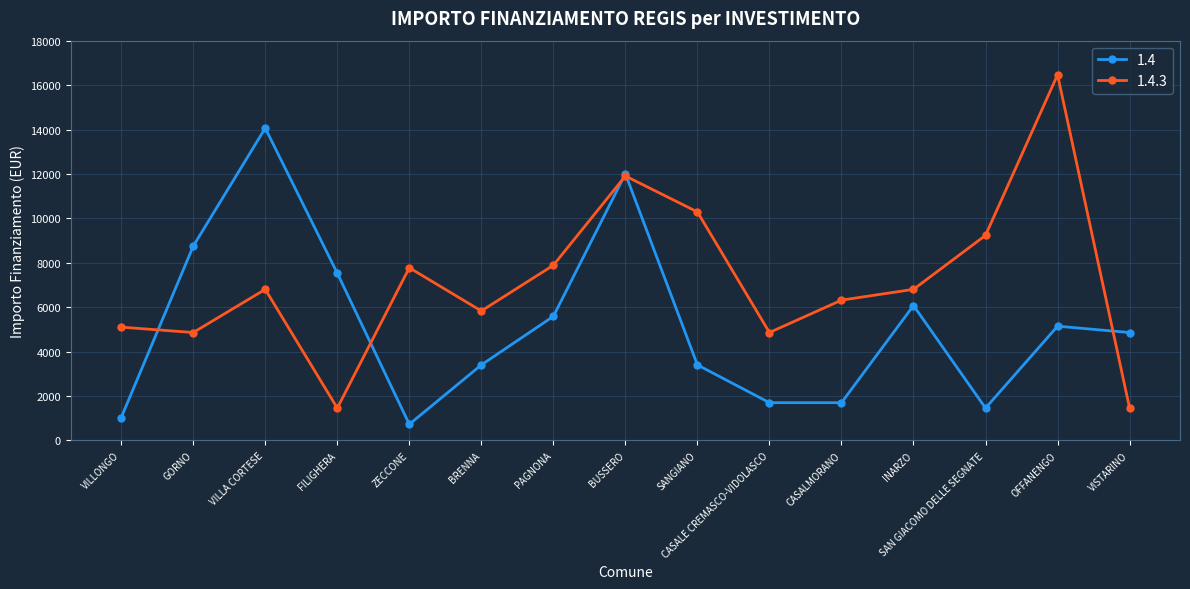

Which category has the highest value in the 1.4.3 series?

OFFANENGO